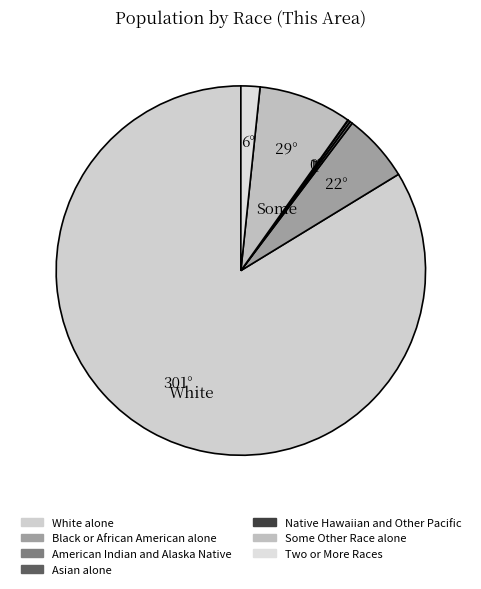

How many slices are in this pie chart?

7